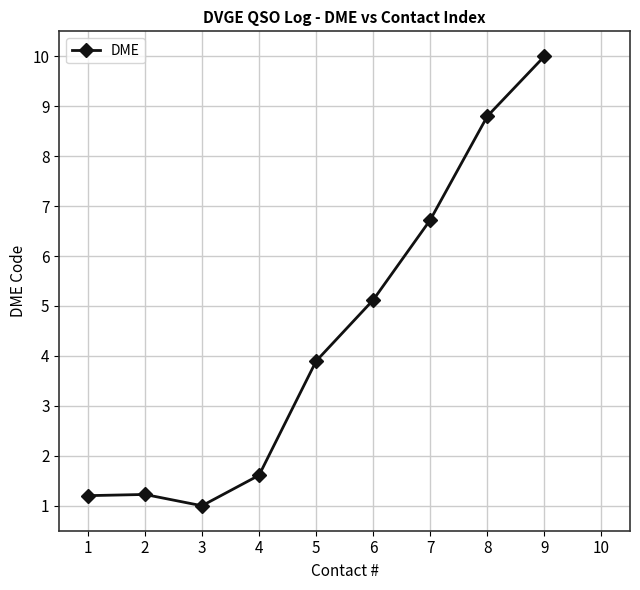

At which category does the data reach its first local valley?

3